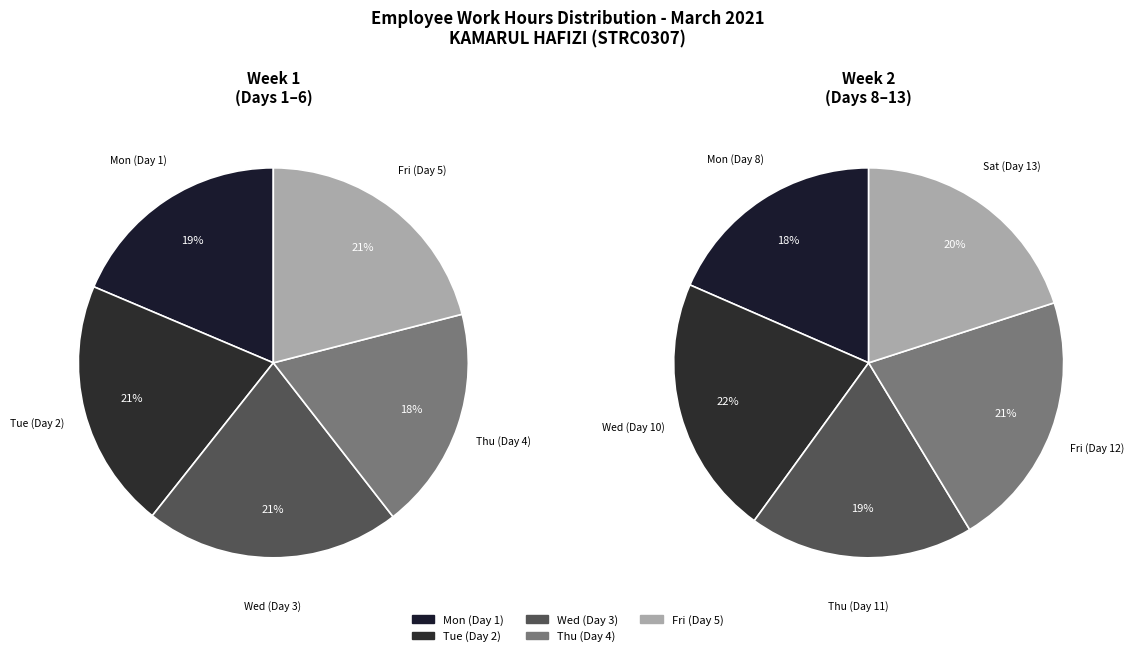

Which series has the widest spread of values?

Wed